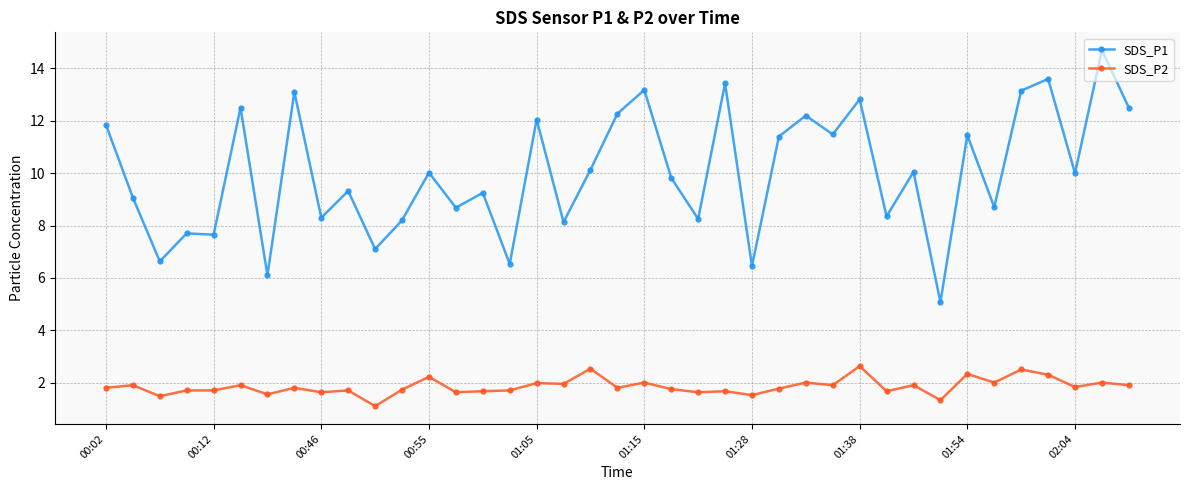

True or false: SDS_P1 and SDS_P2 cross at least once.

False